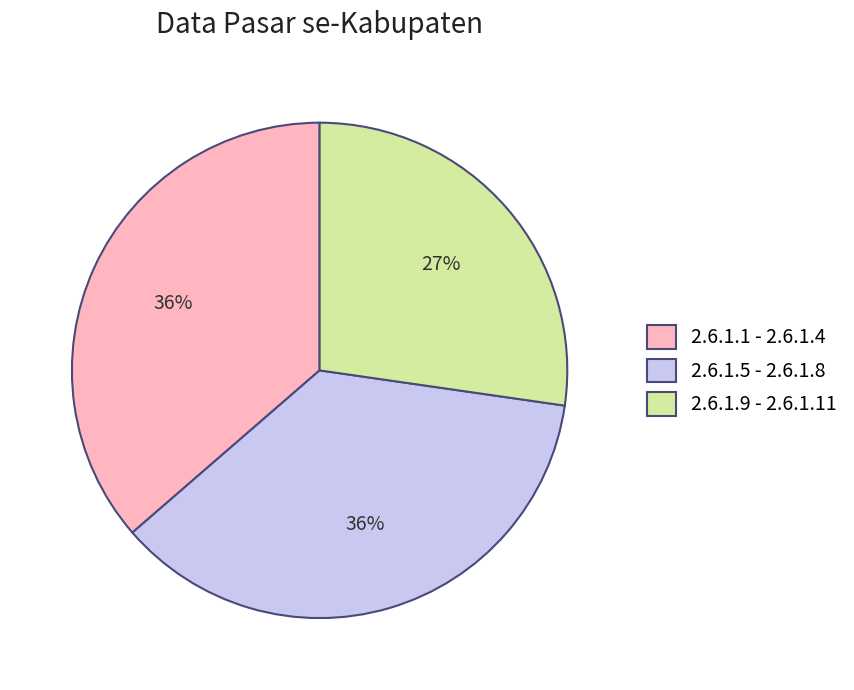

To the nearest percent, what is the difference between the largest and smallest slice percentages?

9%